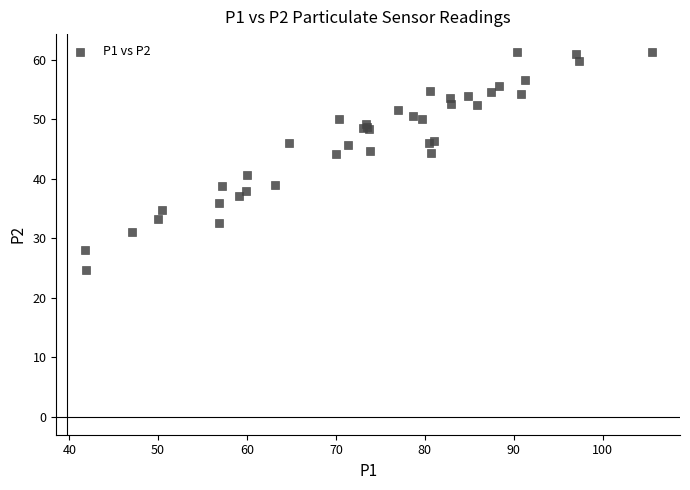

What Y value in the scatter plot is closest to 42?

40.7